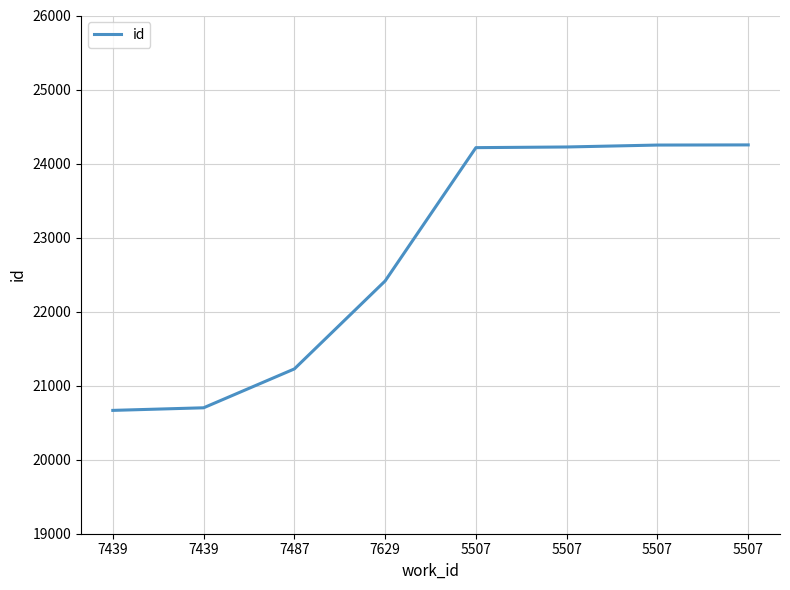

True or false: the data shows 35460 at 5507.

False